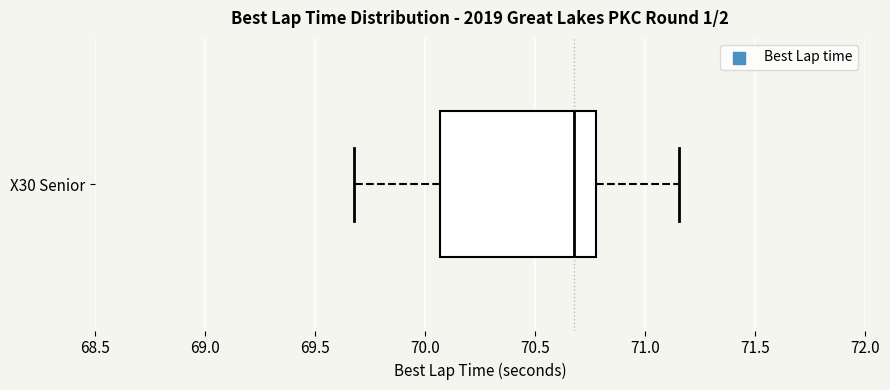

Read this box plot against the x-axis: the position of the median line, the range covered by the box, and the ends of both whiskers. The values are not printed on the chart, so give them approximately, as read against the axis.

median 70.70, box 70.05 to 70.80, whiskers 69.70 to 71.15